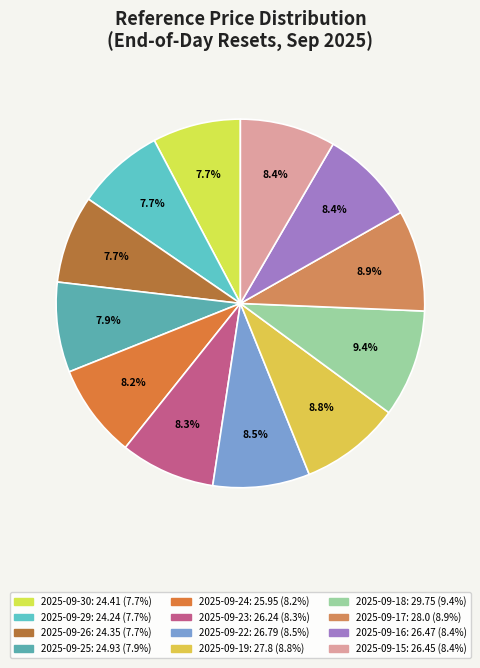

What is the change in value from 2025-09-24 to 2025-09-18?

+3.8